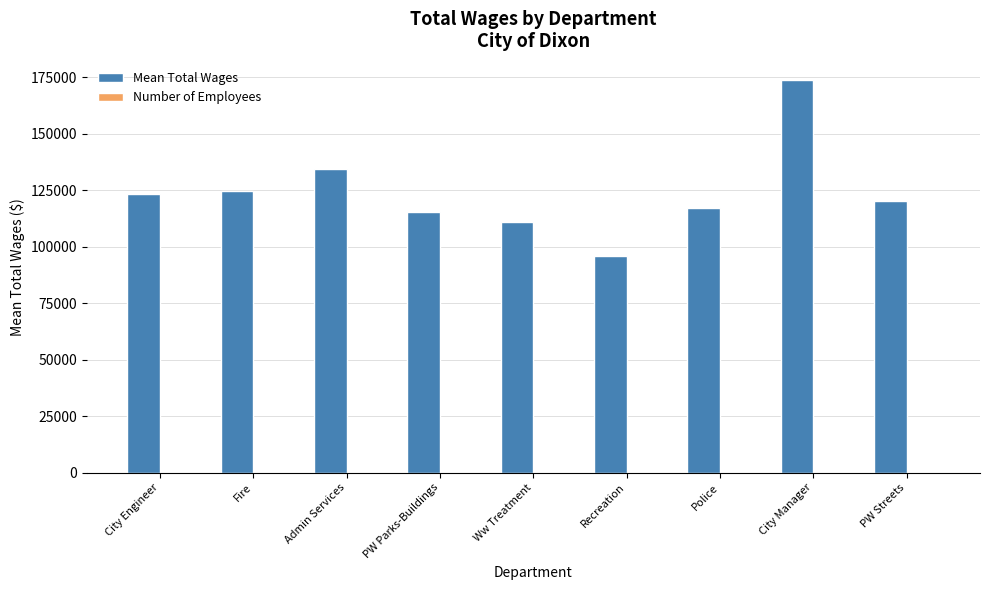

Which series has the largest total across all categories?

Mean Total Wages